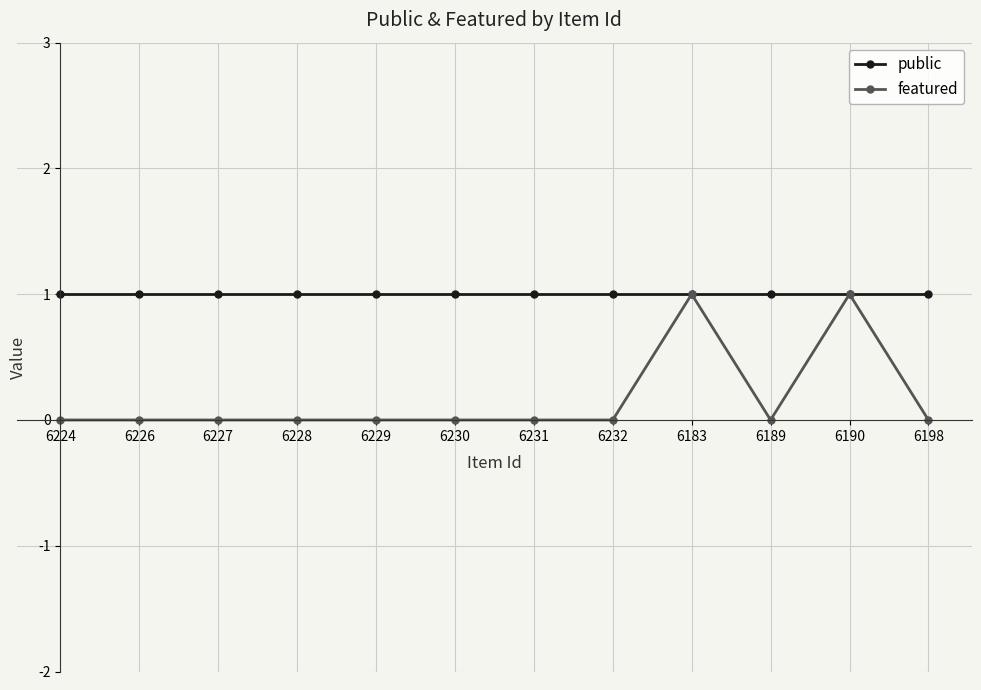

Reading left to right, transcribe all the data shown in this chart.

public: 6224=1	6226=1	6227=1	6228=1	6229=1	6230=1	6231=1	6232=1	6183=1	6189=1	6190=1	6198=1
featured: 6224=0	6226=0	6227=0	6228=0	6229=0	6230=0	6231=0	6232=0	6183=1	6189=0	6190=1	6198=0